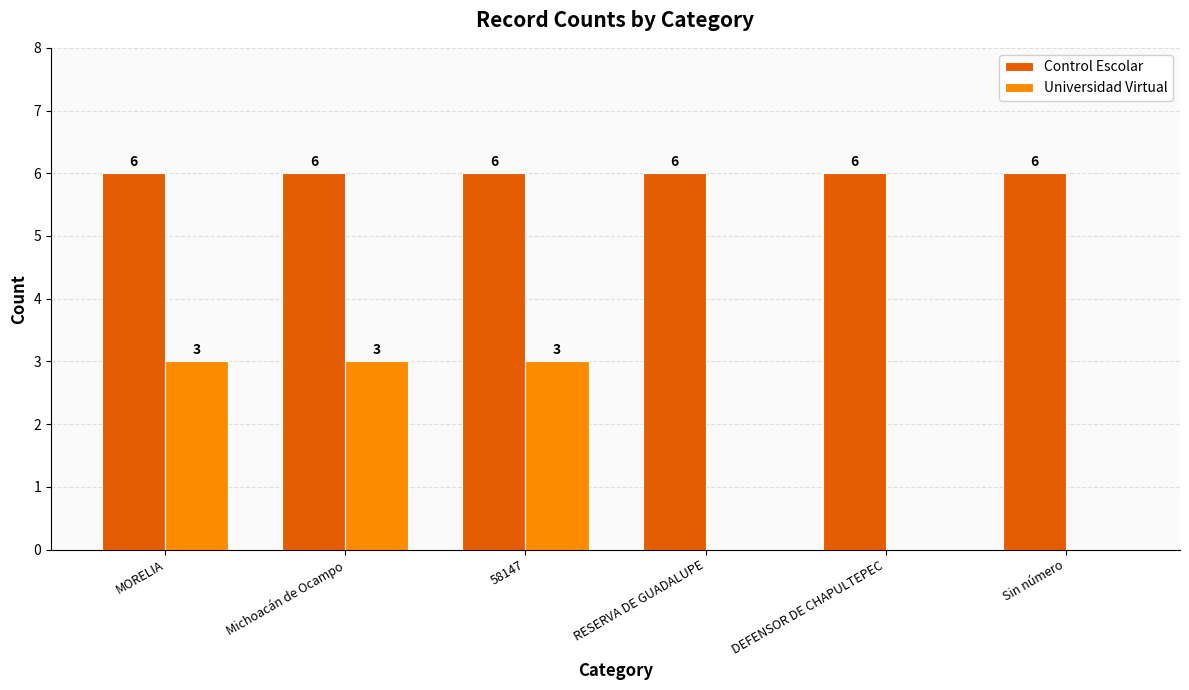

What is the sum of all Control Escolar values?

36